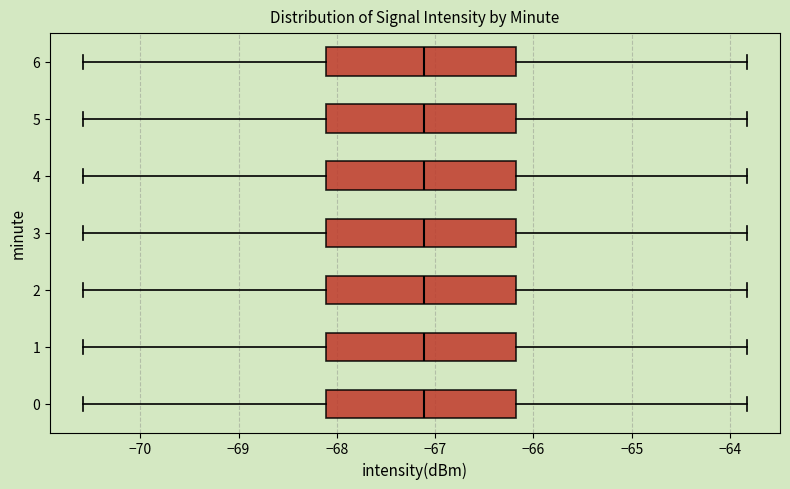

Reading bottom to top, transcribe this box plot: for each box, give where its median line is, the range the box spans, and where its two whiskers end, as read against the x-axis. The values are not printed on the chart, so give them approximately, as read against the axis.

0: median -67.1, box -68.1 to -66.2, whiskers -70.6 to -63.8
1: median -67.1, box -68.1 to -66.2, whiskers -70.6 to -63.8
2: median -67.1, box -68.1 to -66.2, whiskers -70.6 to -63.8
3: median -67.1, box -68.1 to -66.2, whiskers -70.6 to -63.8
4: median -67.1, box -68.1 to -66.2, whiskers -70.6 to -63.8
5: median -67.1, box -68.1 to -66.2, whiskers -70.6 to -63.8
6: median -67.1, box -68.1 to -66.2, whiskers -70.6 to -63.8